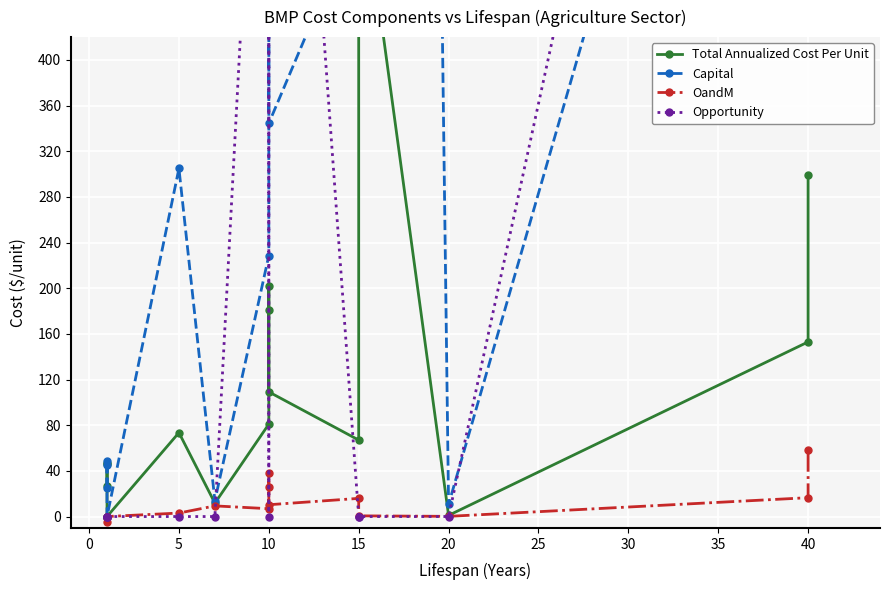

What is the minimum value shown in the chart?

-4.9